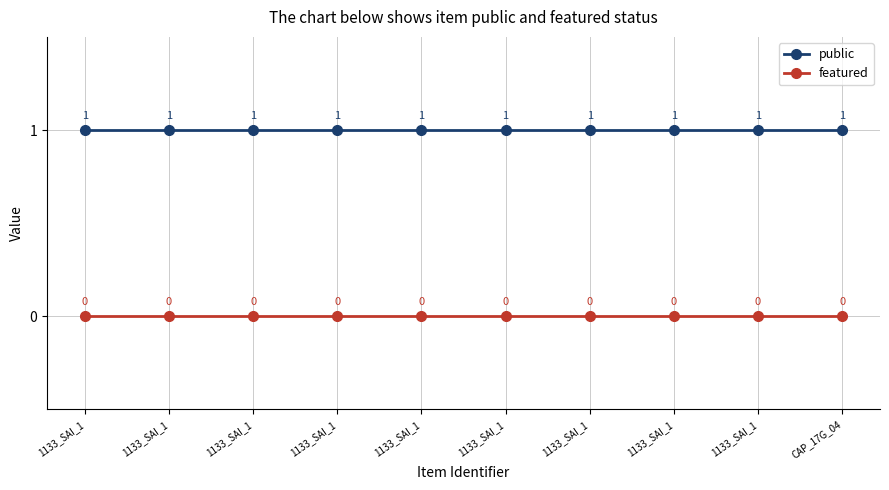

What are all the series names shown in the legend?

public, featured